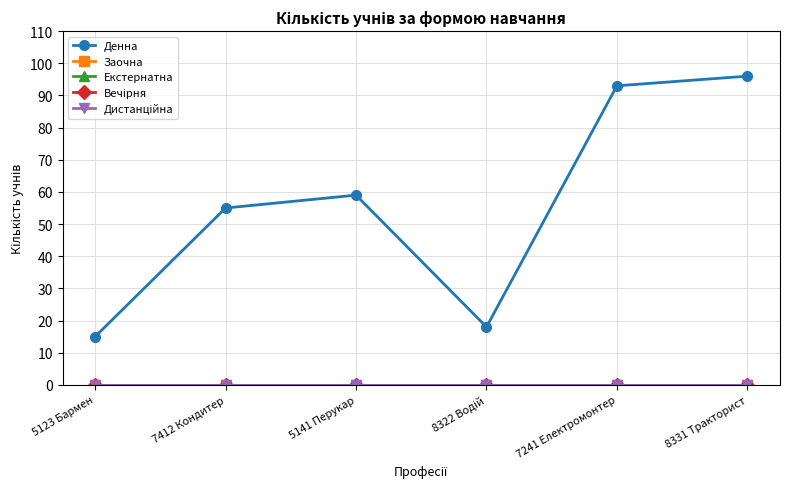

Rank the series by their maximum value, from highest to lowest.

Денна, Заочна, Екстернатна, Вечірня, Дистанційна